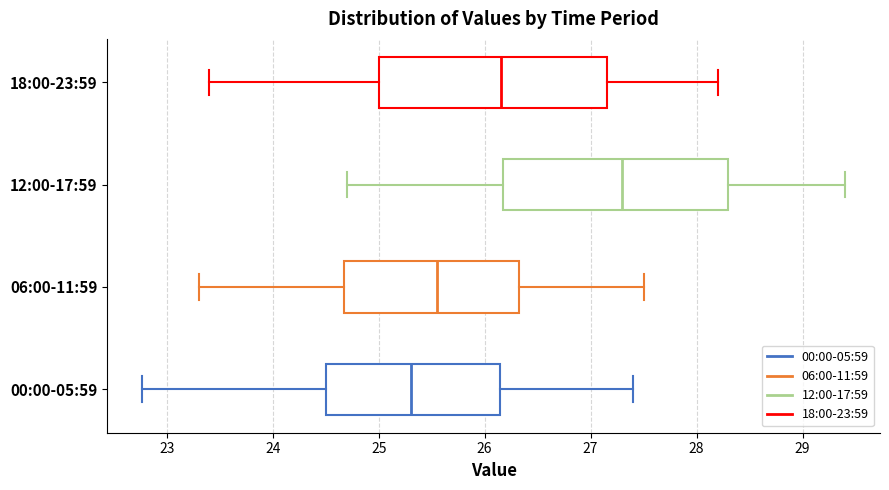

Reading bottom to top, read every box against the x-axis: the position of its median line, the range the box covers, and the ends of its whiskers. The values are not printed on the chart, so give them approximately, as read against the axis.

00:00-05:59: median 25.3, box 24.5 to 26.1, whiskers 22.8 to 27.4
06:00-11:59: median 25.6, box 24.7 to 26.3, whiskers 23.3 to 27.5
12:00-17:59: median 27.3, box 26.2 to 28.3, whiskers 24.7 to 29.4
18:00-23:59: median 26.2, box 25.0 to 27.2, whiskers 23.4 to 28.2